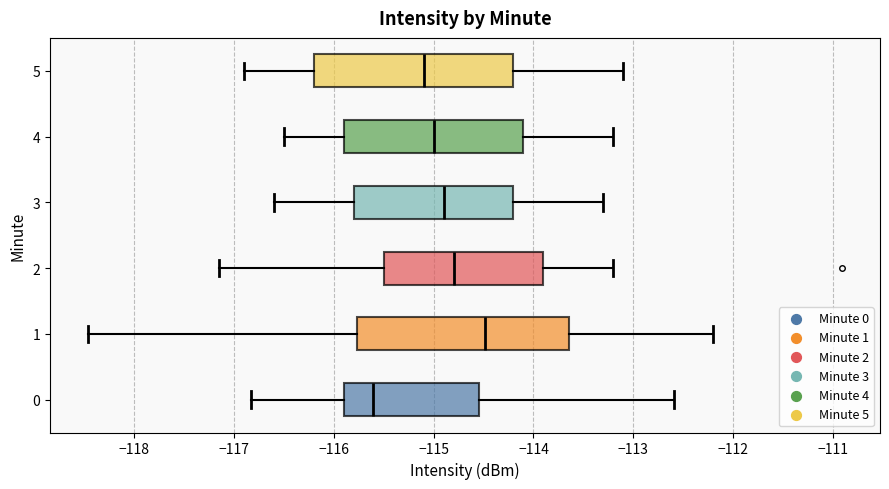

Reading bottom to top, read every box against the x-axis: the position of its median line, the range the box covers, and the ends of its whiskers. The values are not printed on the chart, so give them approximately, as read against the axis.

0: median -115.6, box -115.9 to -114.5, whiskers -116.8 to -112.6
1: median -114.5, box -115.8 to -113.6, whiskers -118.5 to -112.2
2: median -114.8, box -115.5 to -113.9, whiskers -117.1 to -113.2
3: median -114.9, box -115.8 to -114.2, whiskers -116.6 to -113.3
4: median -115.0, box -115.9 to -114.1, whiskers -116.5 to -113.2
5: median -115.1, box -116.2 to -114.2, whiskers -116.9 to -113.1